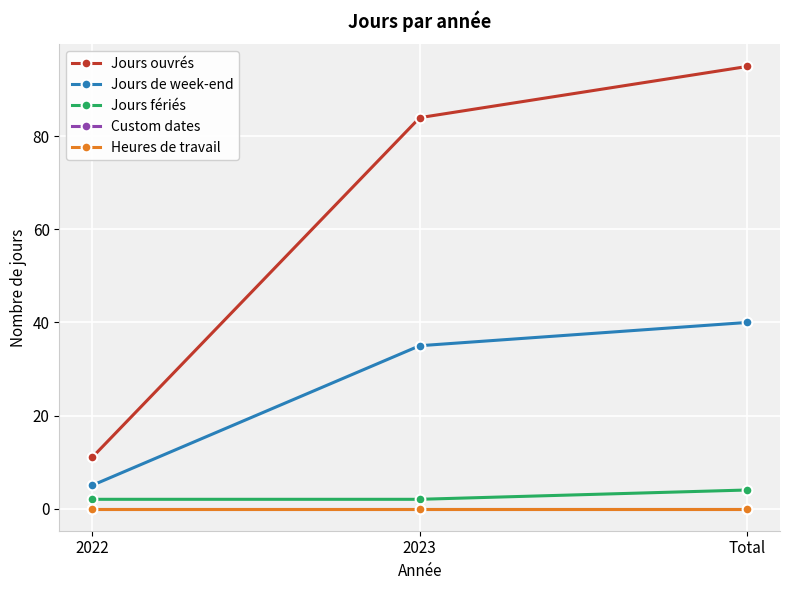

Is this an area chart (filled region under the line)?

No